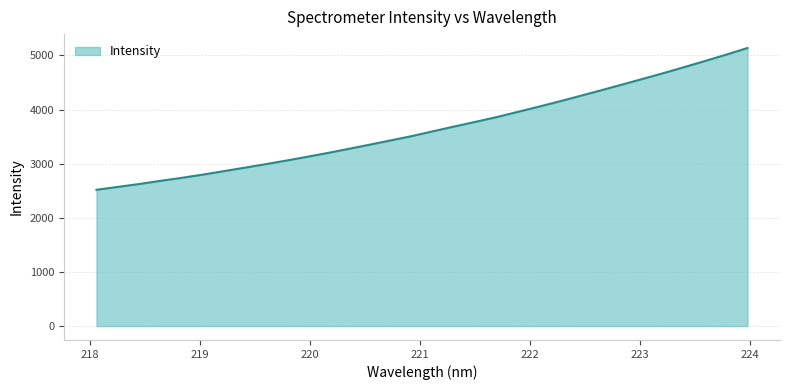

What is the maximum value shown in the chart?

5136.2